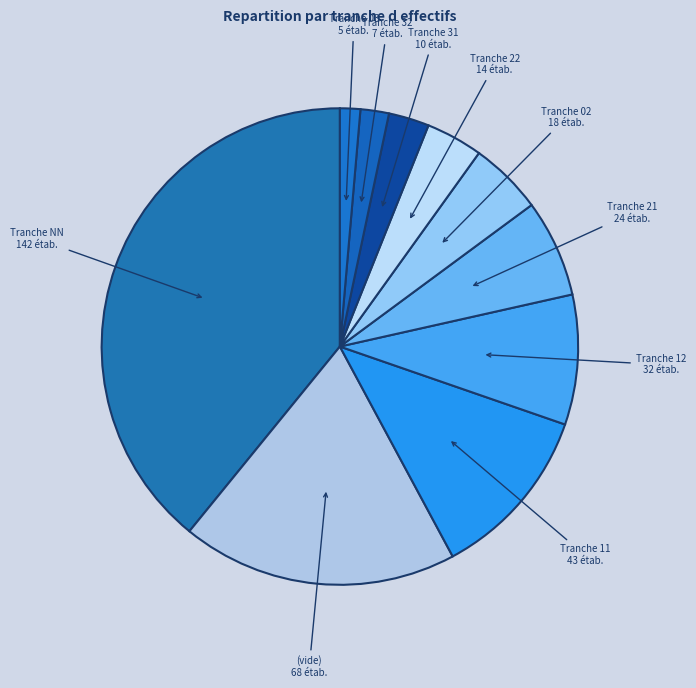

Count the number of slices in the pie.

10